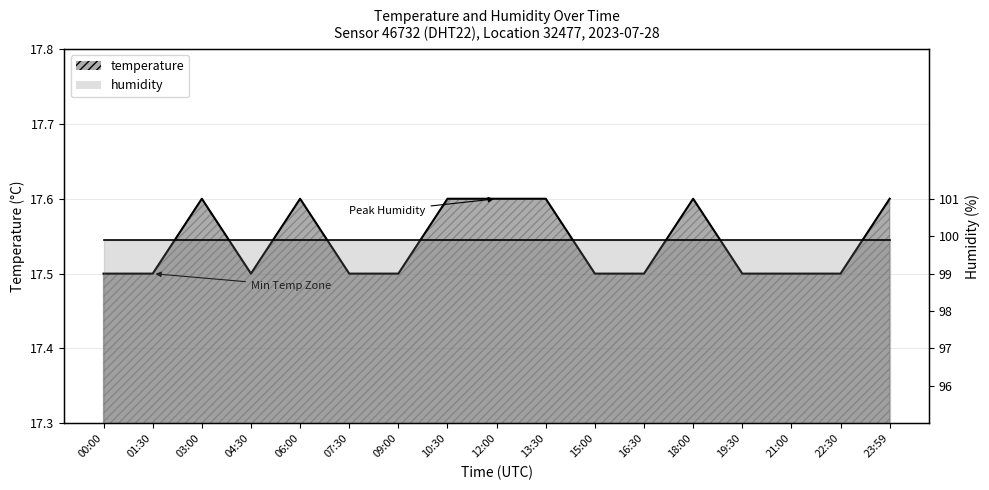

Reading right to left, list all the values displayed in this chart.

temperature: 23:59=17.6	22:30=17.5	21:00=17.5	19:30=17.5	18:00=17.6	16:30=17.5	15:00=17.5	13:30=17.6	12:00=17.6	10:30=17.6	09:00=17.5	07:30=17.5	06:00=17.6	04:30=17.5	03:00=17.6	01:30=17.5	00:00=17.5
humidity: 23:59=99.9	22:30=99.9	21:00=99.9	19:30=99.9	18:00=99.9	16:30=99.9	15:00=99.9	13:30=99.9	12:00=99.9	10:30=99.9	09:00=99.9	07:30=99.9	06:00=99.9	04:30=99.9	03:00=99.9	01:30=99.9	00:00=99.9